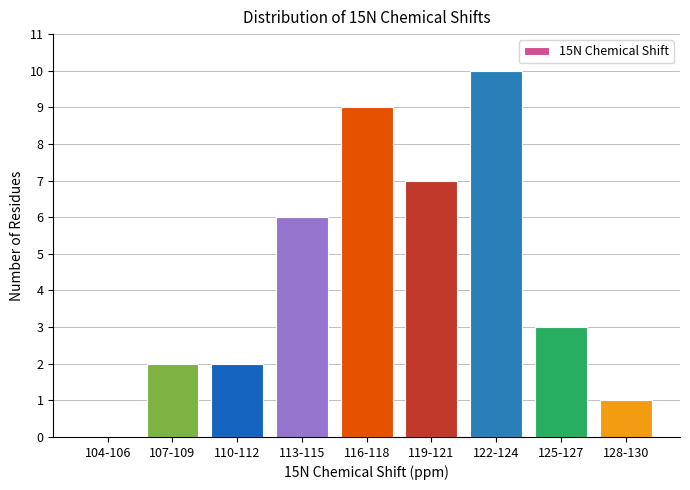

Reading left to right, list all the values displayed in this chart.

104-106=0	107-109=2	110-112=2	113-115=6	116-118=9	119-121=7	122-124=10	125-127=3	128-130=1